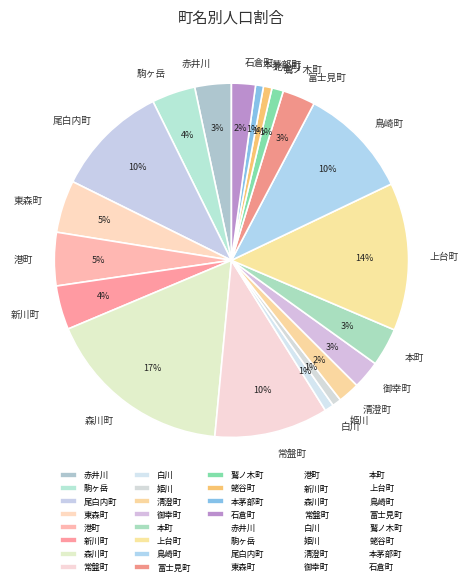

Which slice is the largest?

森川町